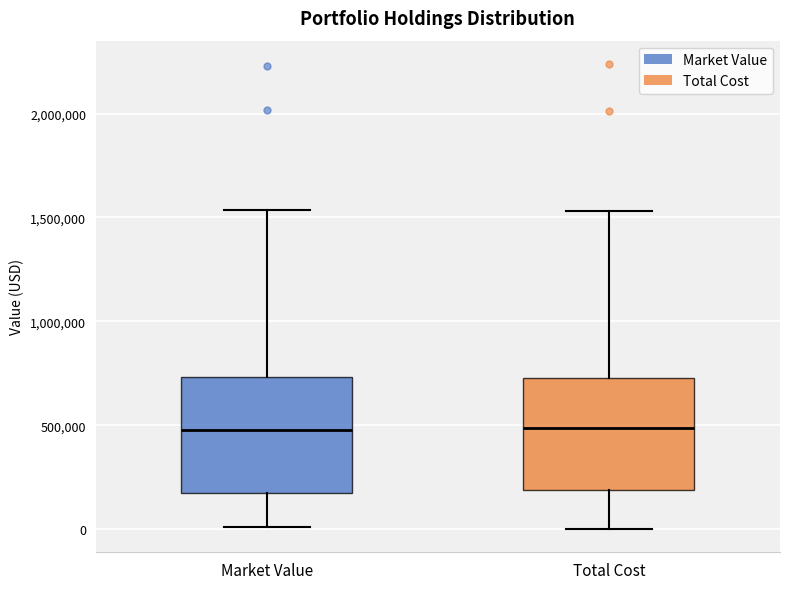

Reading left to right, transcribe this box plot: for each box, give where its median line is, the range the box spans, and where its two whiskers end, as read against the y-axis. The values are not printed on the chart, so give them approximately, as read against the axis.

Market Value: median 500000, box 150000 to 750000, whiskers 0 to 1550000
Total Cost: median 500000, box 200000 to 750000, whiskers 0 to 1550000